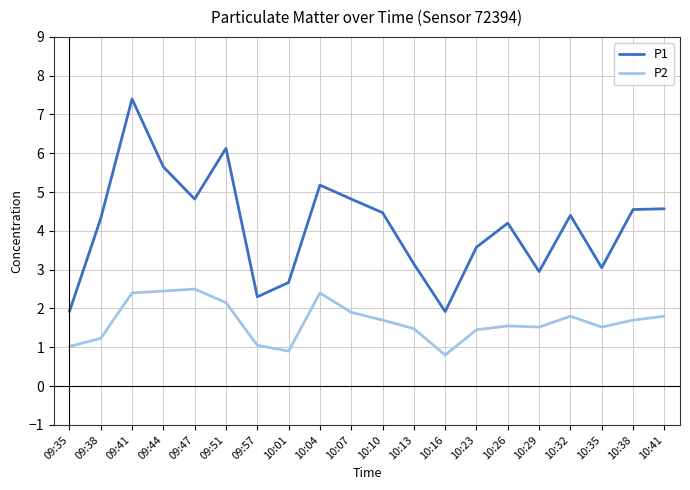

At 10:29, list the series in order from largest to smallest.

P1, P2